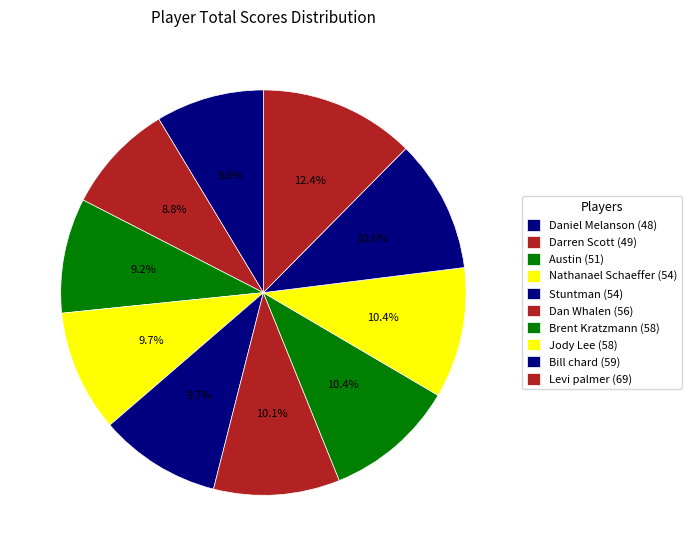

How many slices are in this pie chart?

10